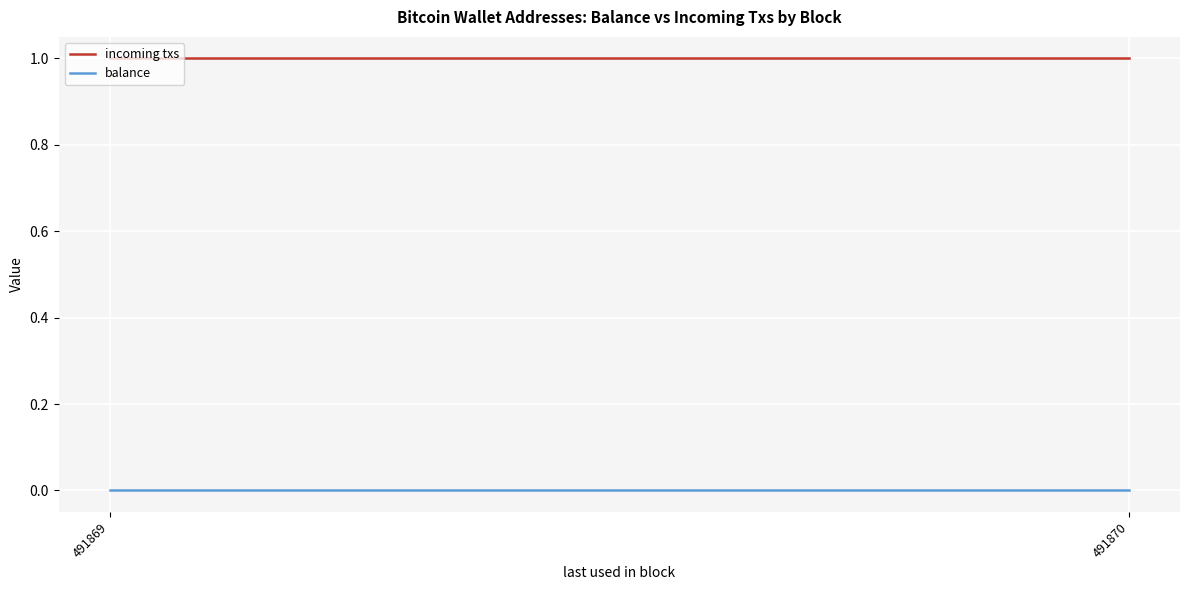

Which series changed the most between 491869 and 491870?

incoming txs